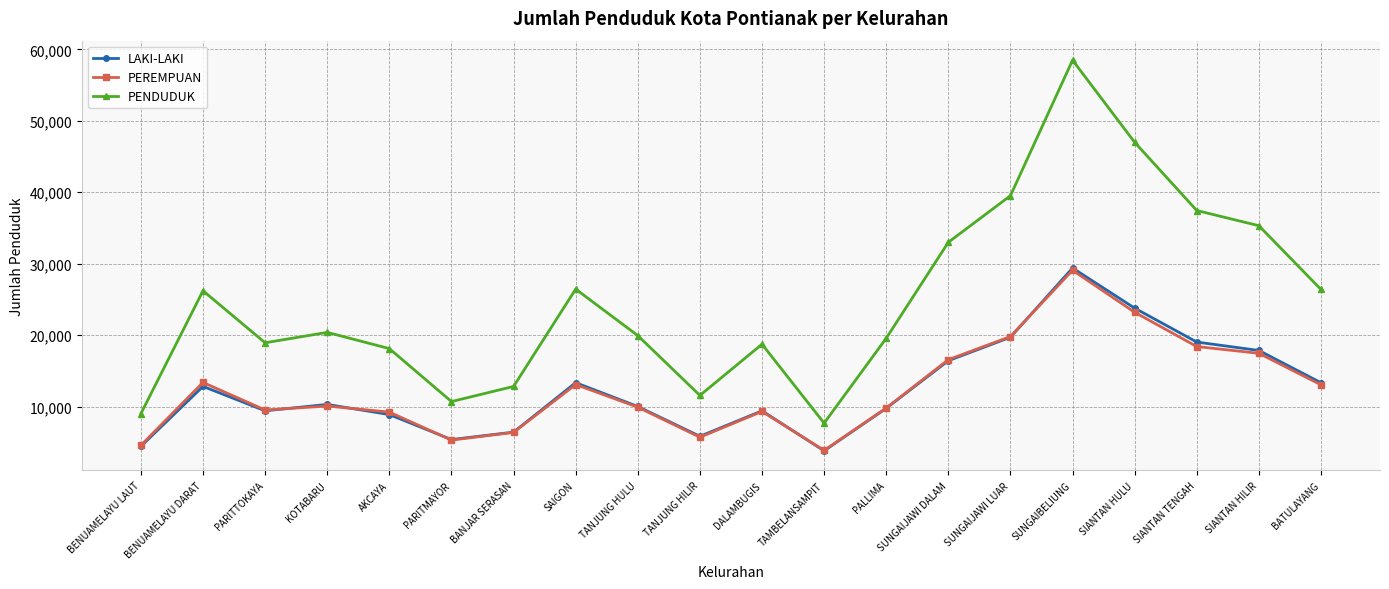

What is the average value of the PENDUDUK series?

24863